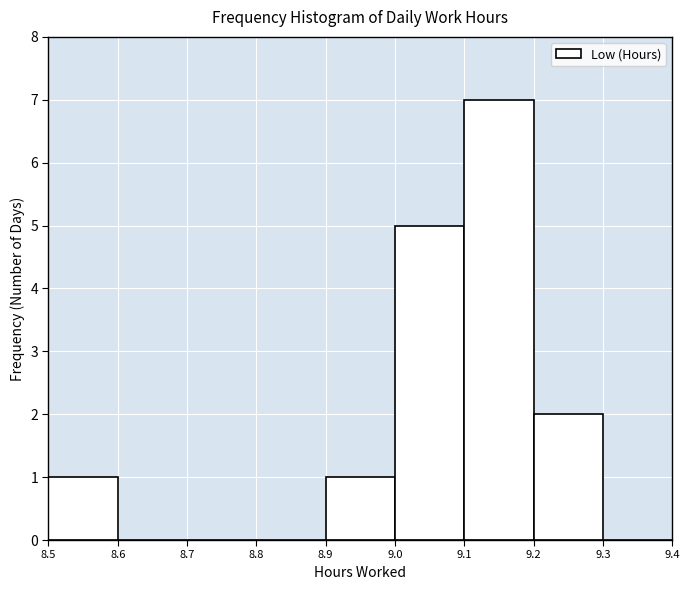

Reading left to right, transcribe this chart: for each bar, give the range it covers on the x-axis and its height. The values are not printed on the chart, so give them approximately, as read against the axis.

8.5 to 8.6: 1
8.6 to 8.7: 0
8.7 to 8.8: 0
8.8 to 8.9: 0
8.9 to 9.0: 1
9.0 to 9.1: 5
9.1 to 9.2: 7
9.2 to 9.3: 2
9.3 to 9.4: 0